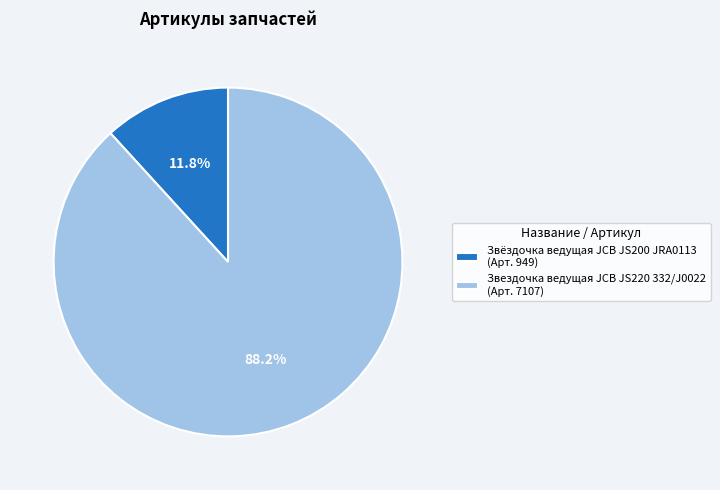

Count the number of slices in the pie.

2